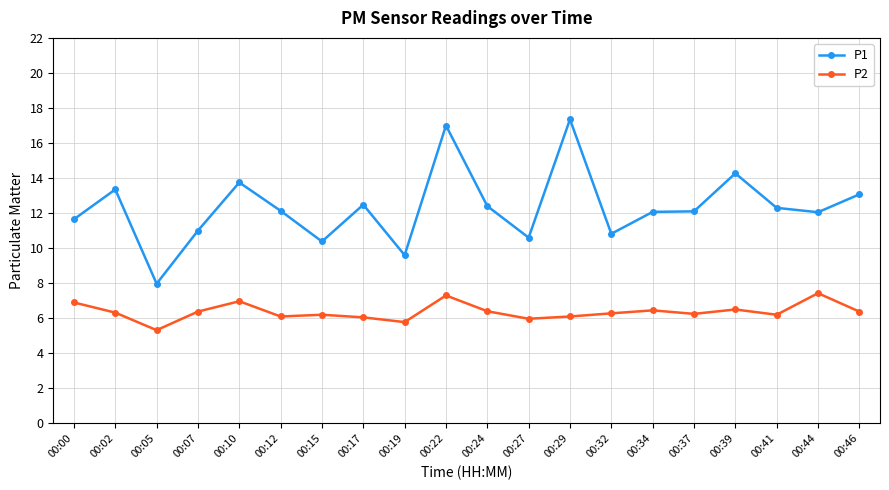

Is the value of P2 at 00:05 greater than the value of P1 at 00:05?

No